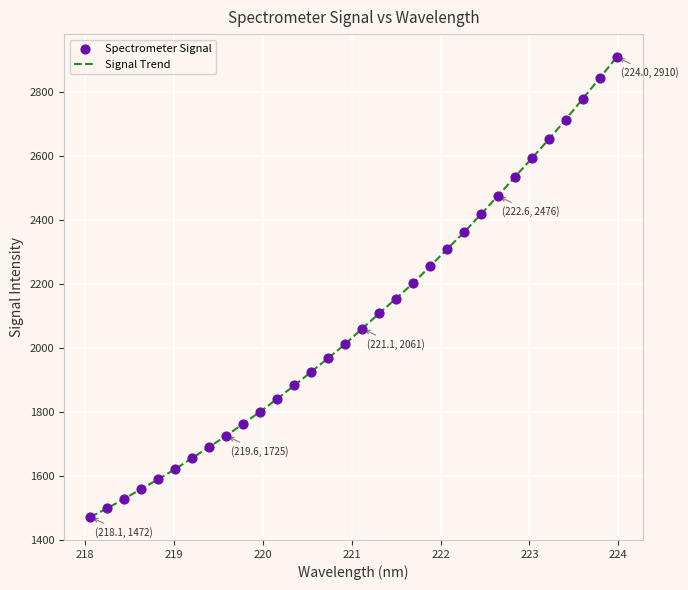

What is the smallest value displayed?

1471.5